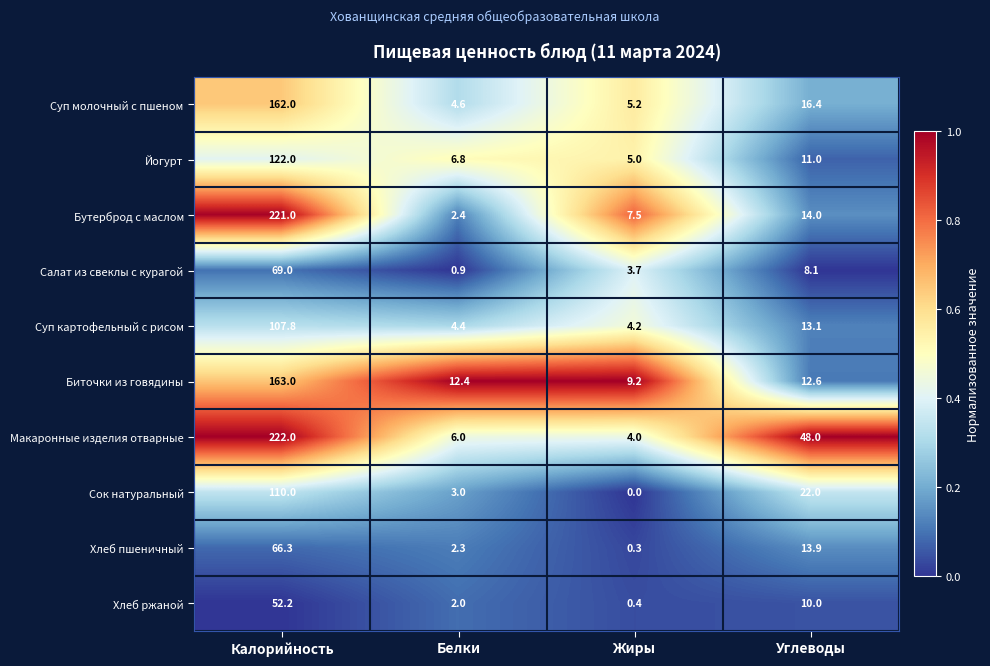

What is the sum of the Суп картофельный с рисом values at Жиры and Углеводы?

17.3